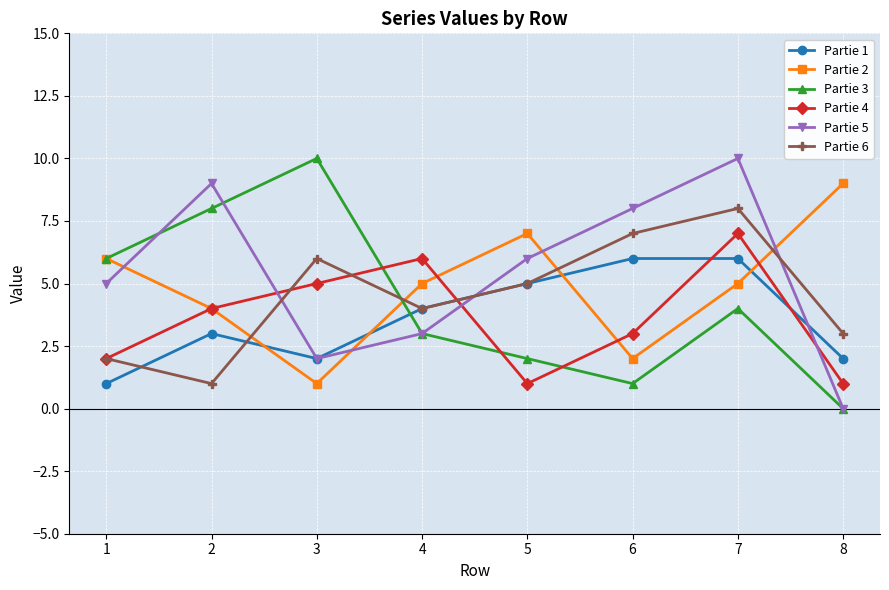

Between 5 and 6, which series saw the biggest shift?

Partie 2